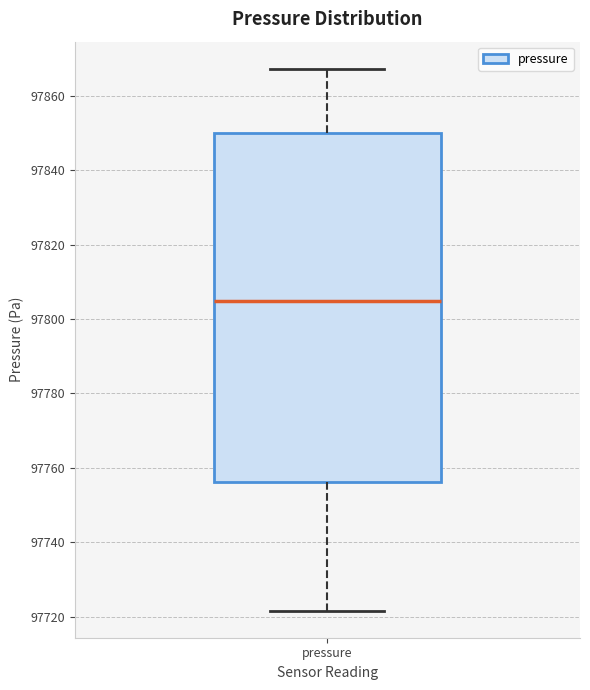

Read this box plot against the y-axis: the position of the median line, the range covered by the box, and the ends of both whiskers. The values are not printed on the chart, so give them approximately, as read against the axis.

median 97804, box 97756 to 97850, whiskers 97722 to 97868